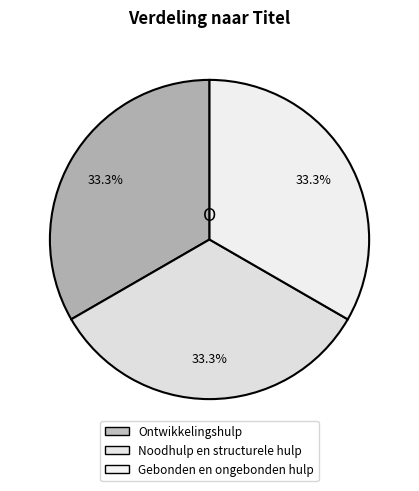

Does Noodhulp en structurele hulp represent more than half of the total?

No